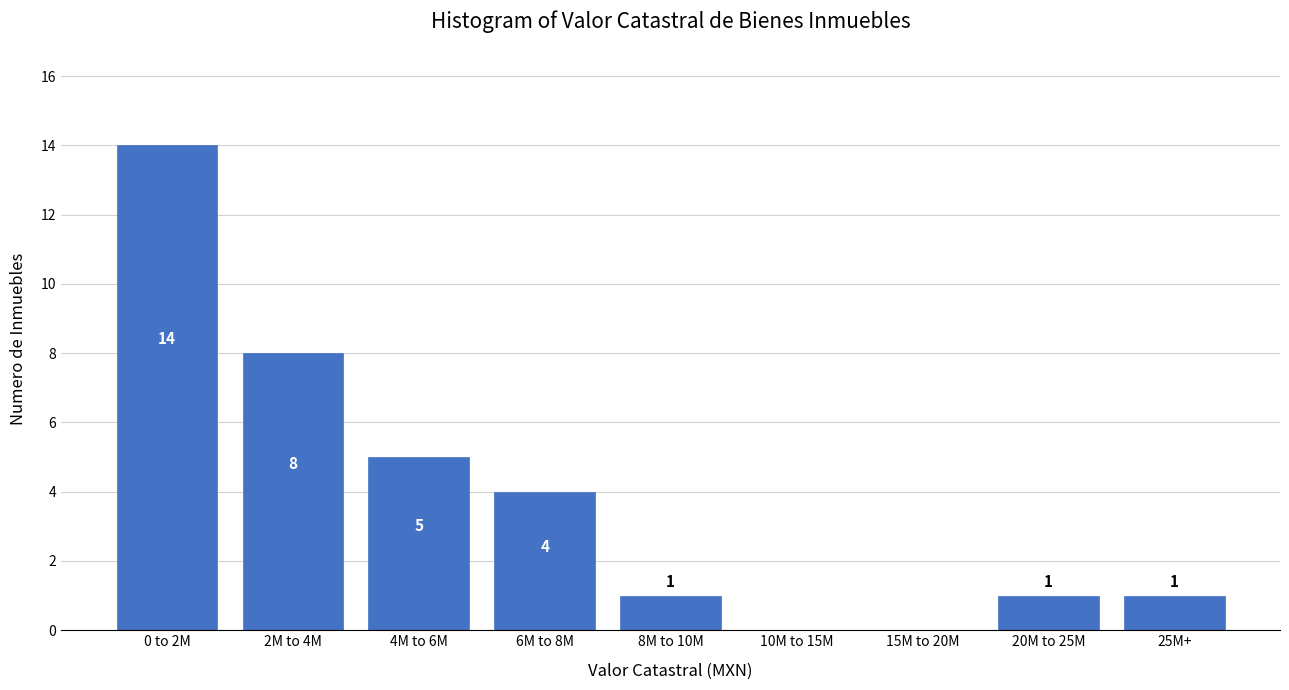

Reading left to right, extract all data points from this chart.

0 to 2M=14	2M to 4M=8	4M to 6M=5	6M to 8M=4	8M to 10M=1	10M to 15M=0	15M to 20M=0	20M to 25M=1	25M+=1